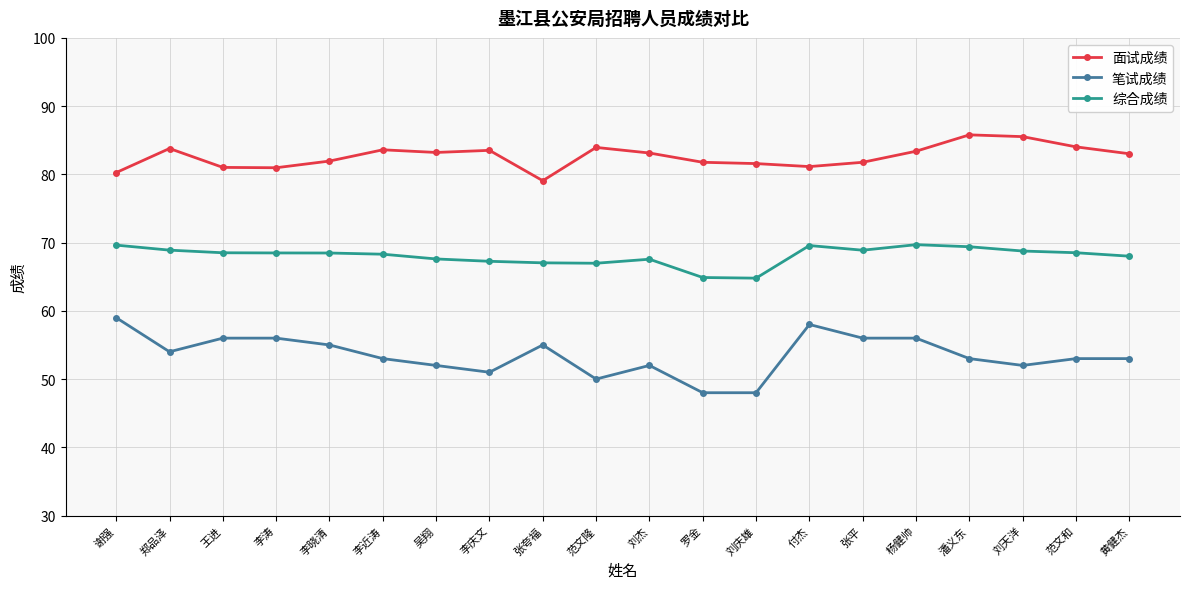

Read the 面试成绩 value at 黄健杰.

83.0